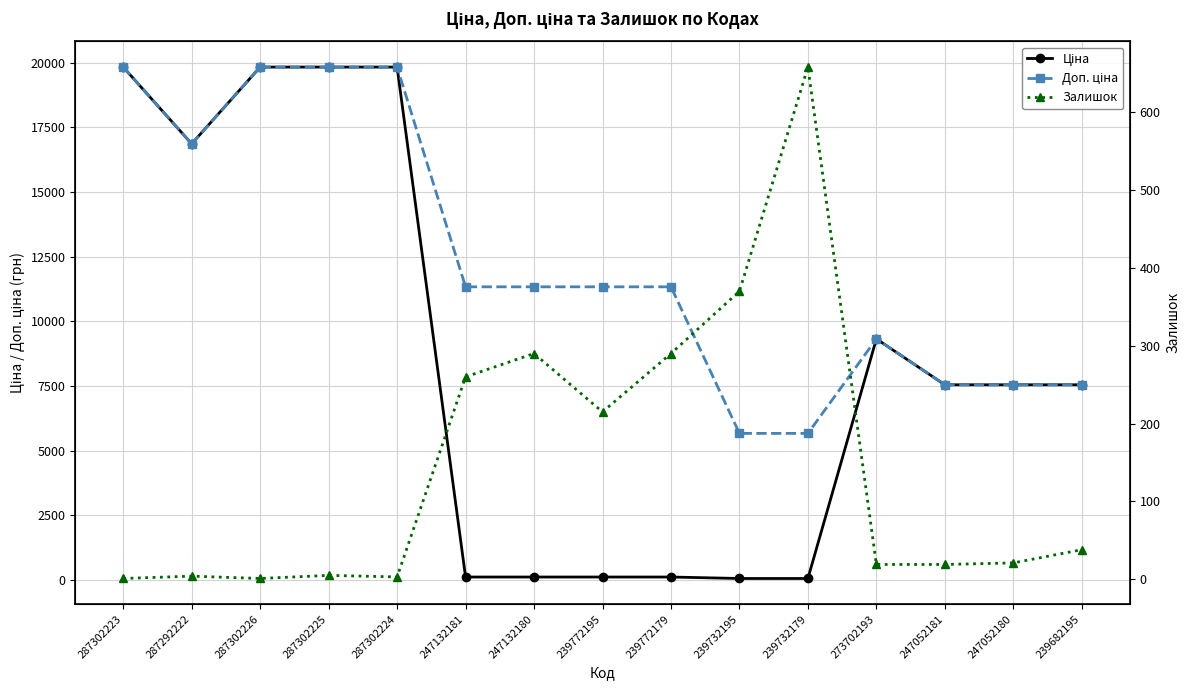

True or false: Доп. ціна and Ціна intersect in this chart.

False